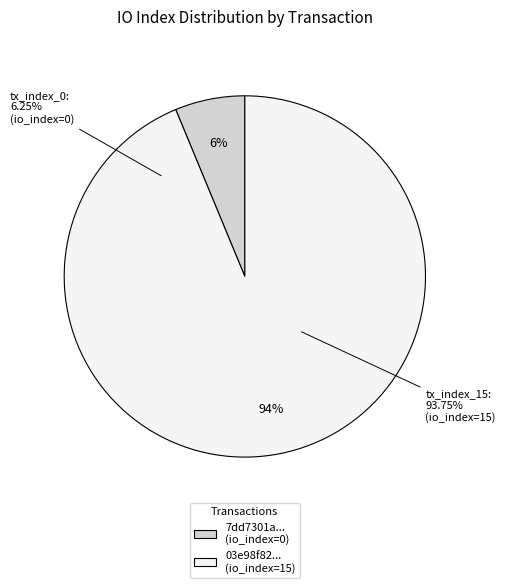

What is the largest slice in the pie chart?

tx_index_15